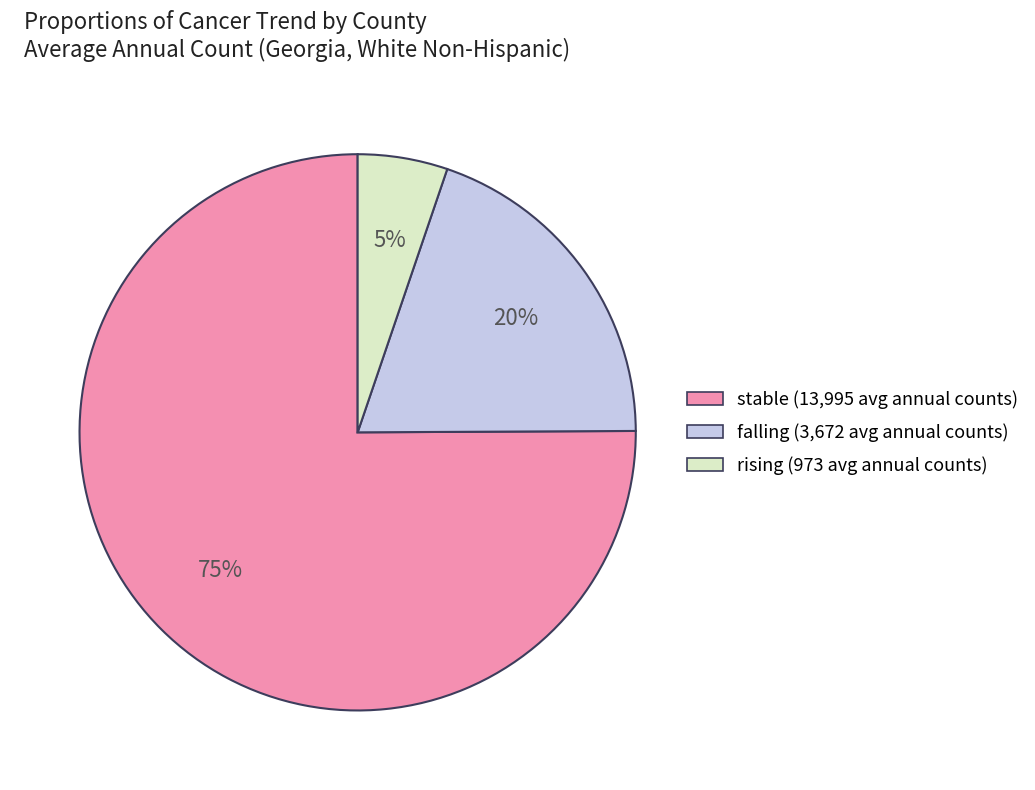

Which category accounts for the majority?

stable